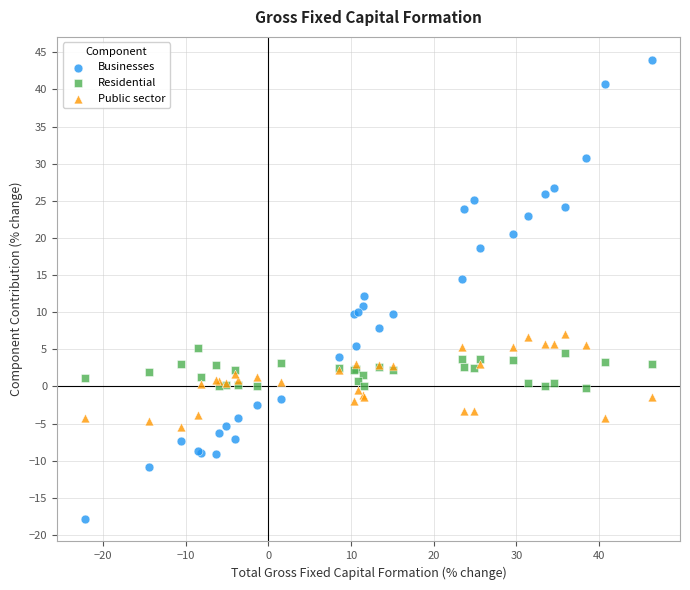

What is the X range (max minus min) for the scatter plot?

68.5